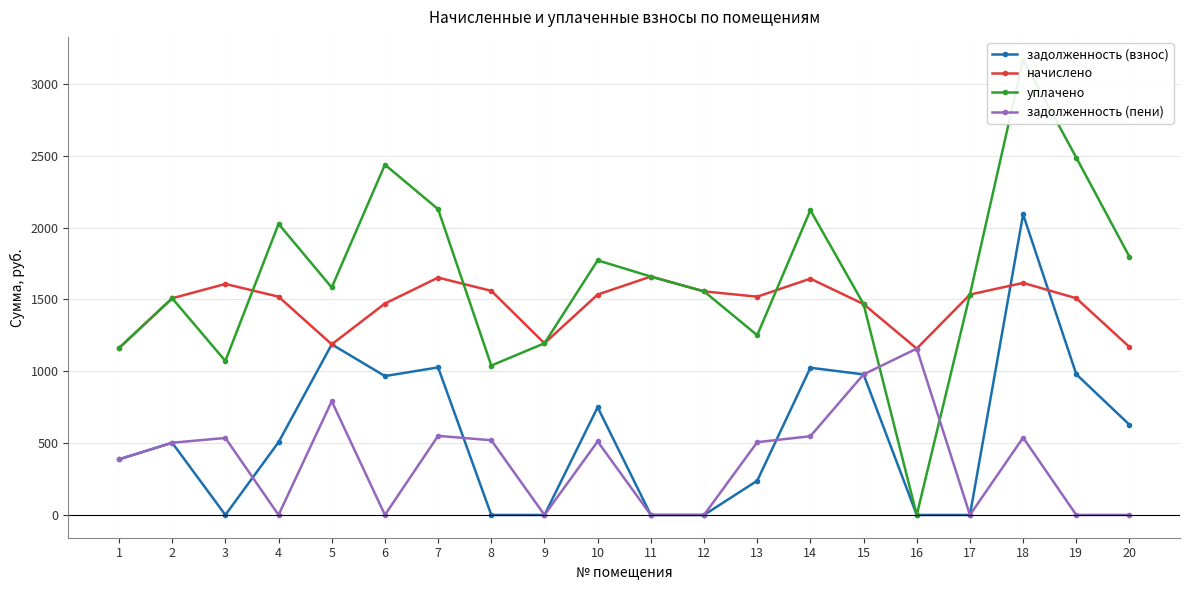

Which series has the largest range (max minus min)?

уплачено